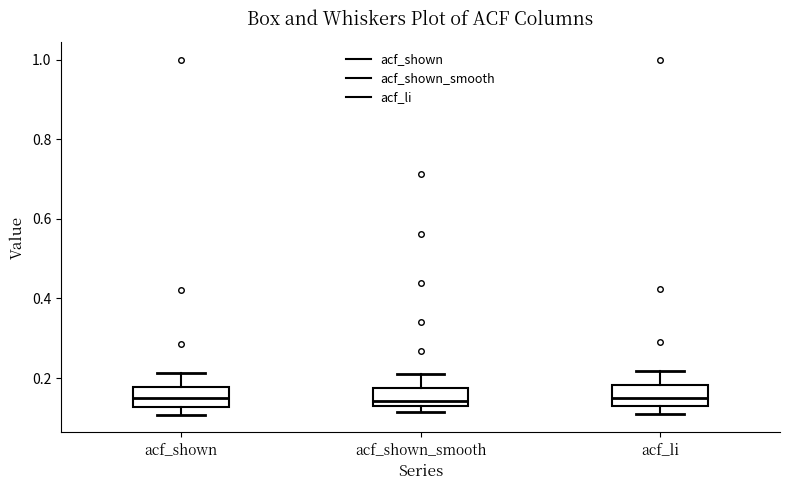

Reading left to right, transcribe this box plot: for each box, give where its median line is, the range the box spans, and where its two whiskers end, as read against the y-axis. The values are not printed on the chart, so give them approximately, as read against the axis.

acf_shown: median 0.14, box 0.12 to 0.18, whiskers 0.10 to 0.22
acf_shown_smooth: median 0.14 (just above the box's lower edge), box 0.14 to 0.18, whiskers 0.12 to 0.22
acf_li: median 0.16, box 0.12 to 0.18, whiskers 0.10 to 0.22